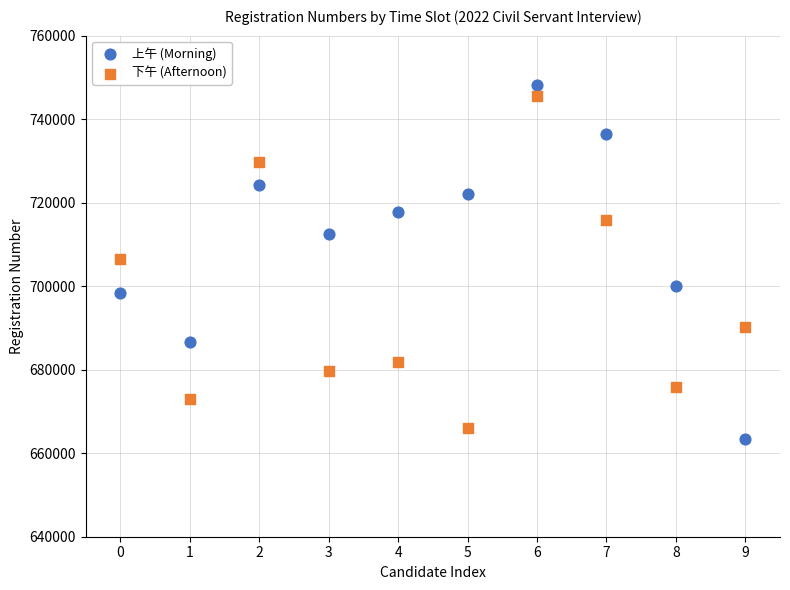

Which series contains the highest Y value?

上午 (Morning)